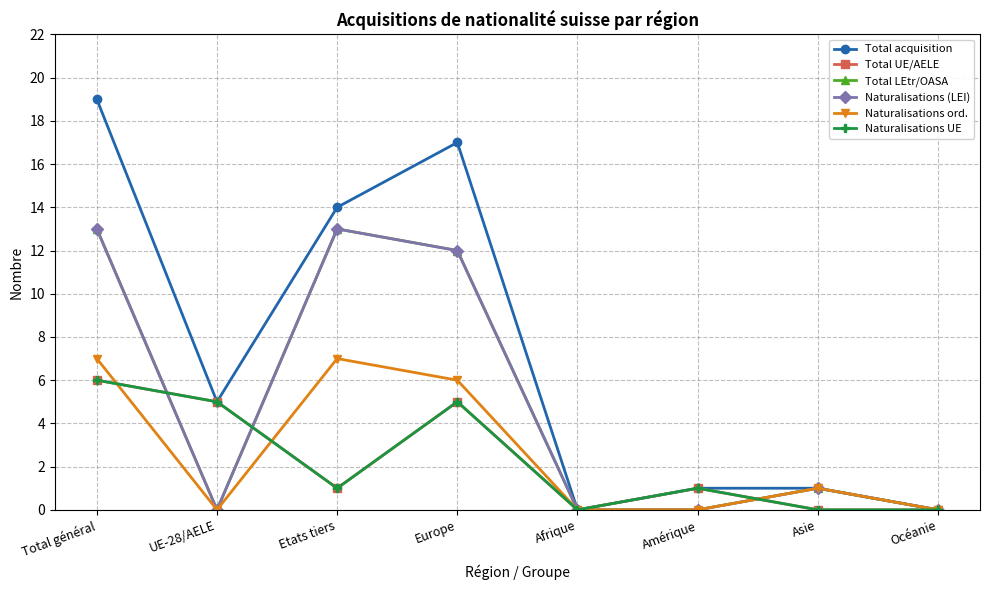

The value of Total UE/AELE at Europe is 3. True or false?

False